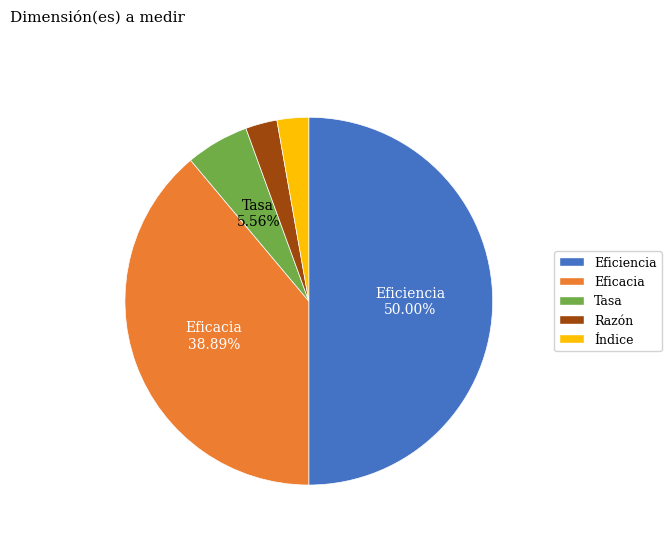

To the nearest percent, what is the combined percentage of Razón and Eficacia?

42%